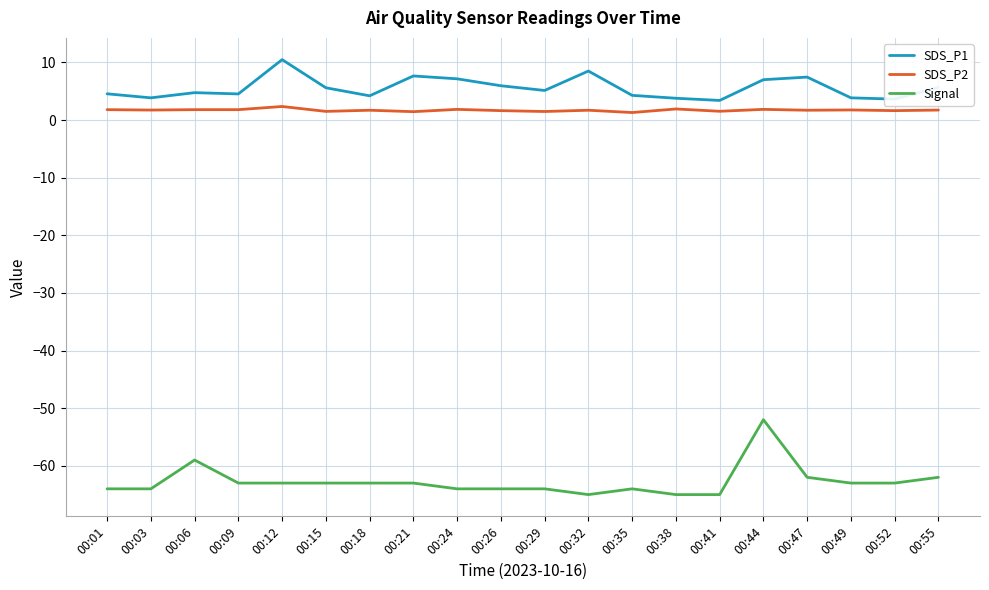

What is the average value of the SDS_P1 series?

5.6